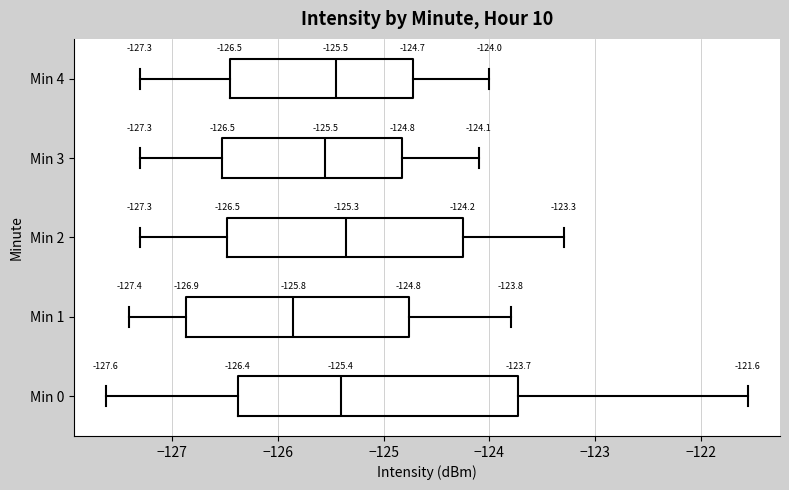

Which box is the widest, from its left edge to its right edge?

Min 0